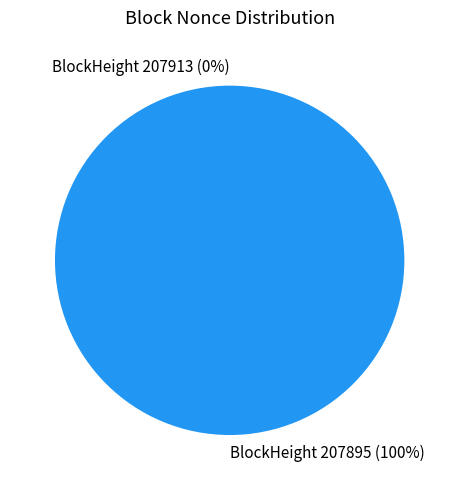

Count the number of slices in the pie.

2